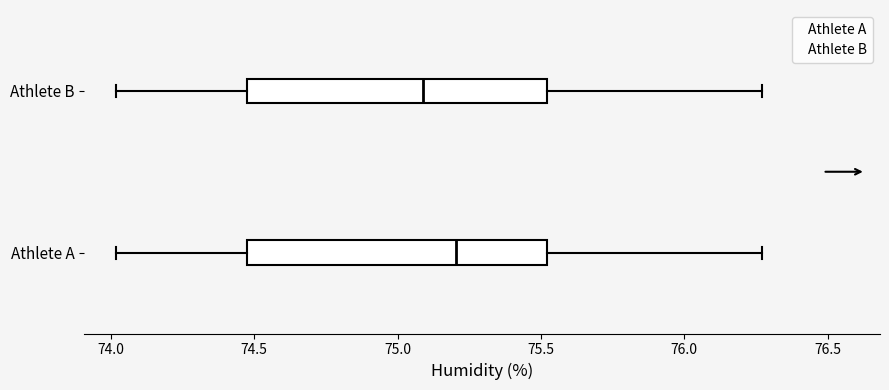

Reading bottom to top, read every box against the x-axis: the position of its median line, the range the box covers, and the ends of its whiskers. The values are not printed on the chart, so give them approximately, as read against the axis.

Athlete A: median 75.20, box 74.50 to 75.50, whiskers 74.00 to 76.25
Athlete B: median 75.10, box 74.50 to 75.50, whiskers 74.00 to 76.25